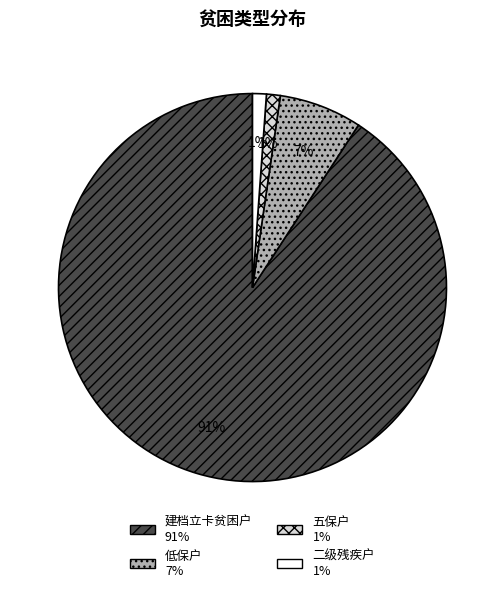

To the nearest percent, what percentage of the pie is 二级残疾户?

1%